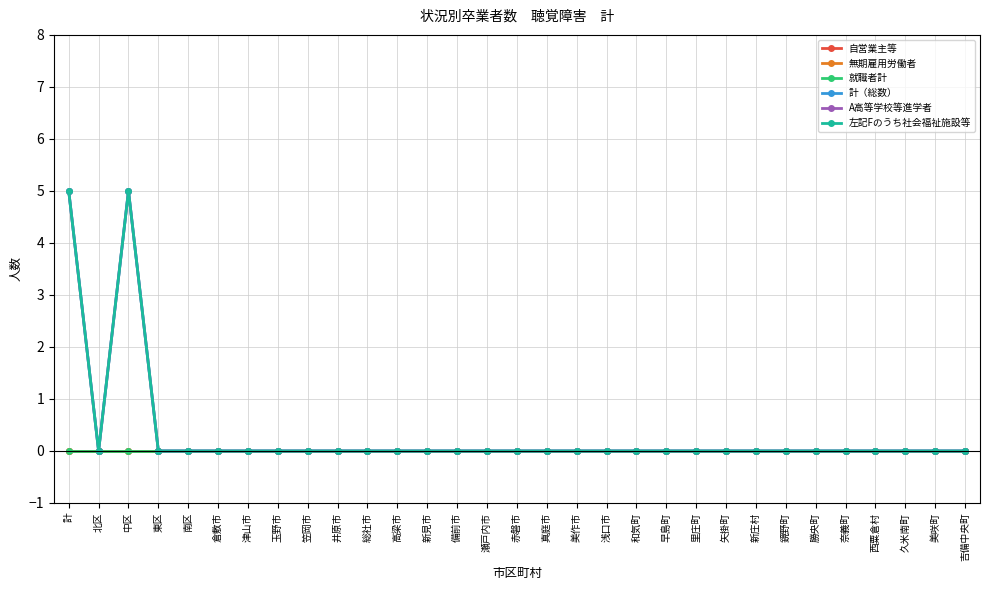

Which series has the largest range (max minus min)?

計（総数）